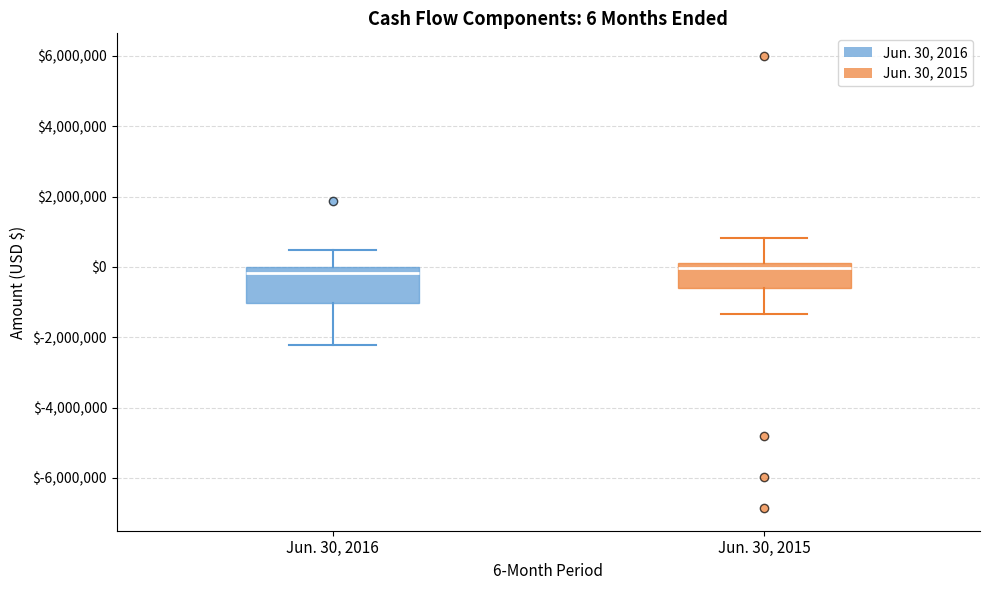

Comparing the boxes themselves (not the whiskers), which one is the tallest?

Jun. 30, 2016